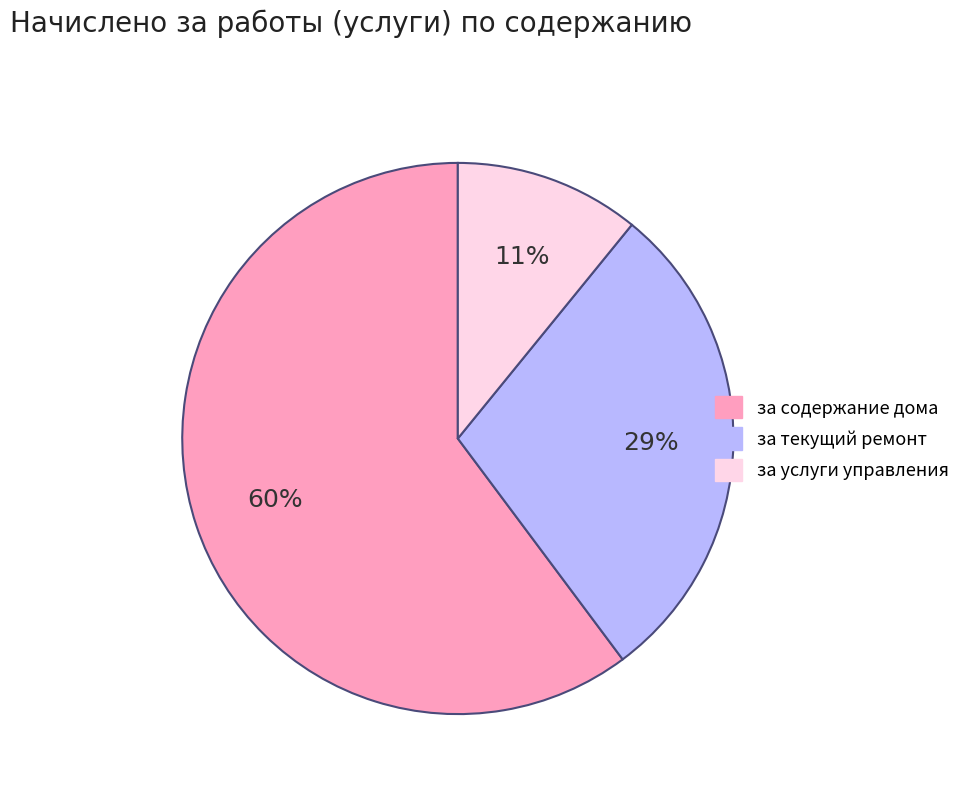

What percentage is the за услуги управления slice, to the nearest percent?

11%